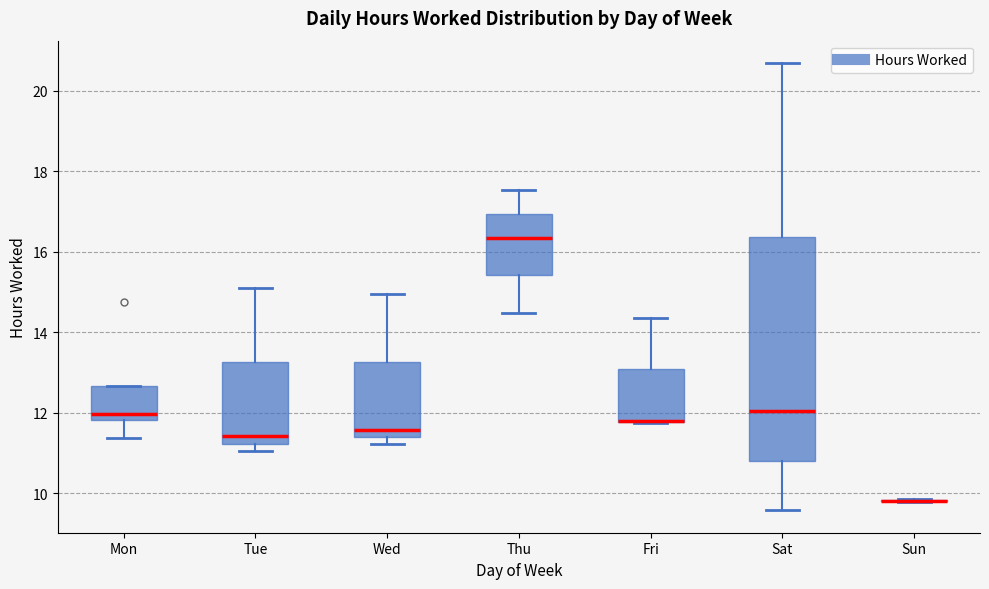

Reading left to right, read every box against the y-axis: the position of its median line, the range the box covers, and the ends of its whiskers. The values are not printed on the chart, so give them approximately, as read against the axis.

Mon: median 12.0, box 11.8 to 12.6, whiskers 11.4 to 12.6
Tue: median 11.4, box 11.2 to 13.2, whiskers 11.0 to 15.2
Wed: median 11.6, box 11.4 to 13.2, whiskers 11.2 to 15.0
Thu: median 16.4, box 15.4 to 17.0, whiskers 14.4 to 17.6
Fri: median 11.8 (drawn on the box's lower edge), box 11.8 to 13.0, whiskers 11.8 to 14.4
Sat: median 12.0, box 10.8 to 16.4, whiskers 9.6 to 20.6
Sun: box collapsed to a line at 9.8, whiskers 9.8 to 9.8